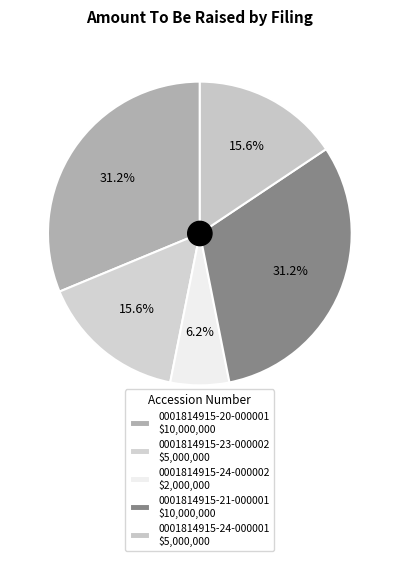

What is the total percentage of 0001814915-21-000001 and 0001814915-24-000001?

46.9%